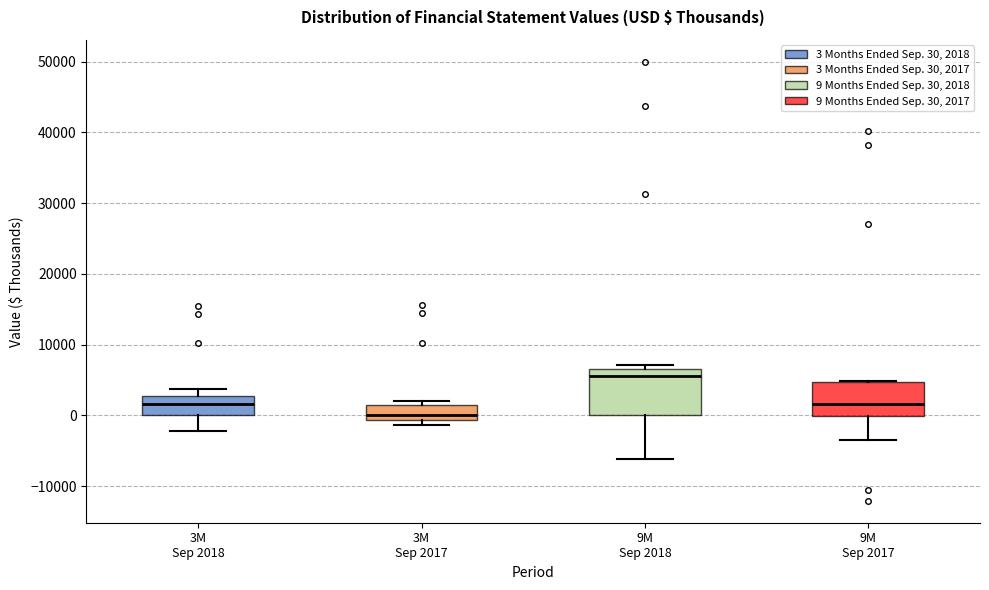

Reading left to right, transcribe this box plot: for each box, give where its median line is, the range the box spans, and where its two whiskers end, as read against the y-axis. The values are not printed on the chart, so give them approximately, as read against the axis.

3M Sep 2018: median 2000, box 0 to 3000, whiskers -2000 to 4000
3M Sep 2017: median 0, box -1000 to 1000, whiskers -1000 (just below the box's lower edge) to 2000
9M Sep 2018: median 6000, box 0 to 7000, whiskers -6000 to 7000 (just above the box's upper edge)
9M Sep 2017: median 2000, box 0 to 5000, whiskers -3000 to 5000